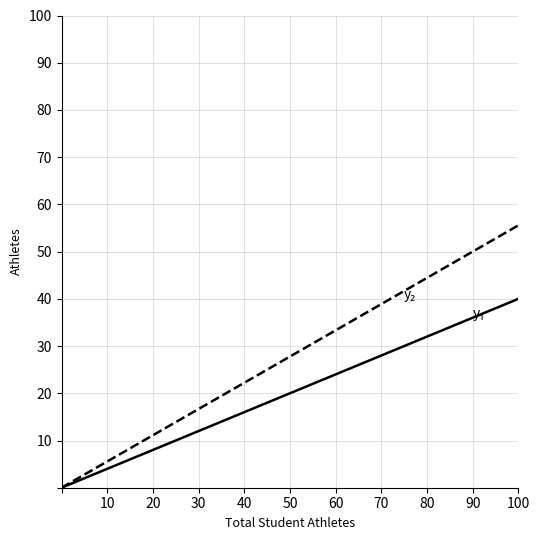

What is the maximum value shown in the chart?

55.6